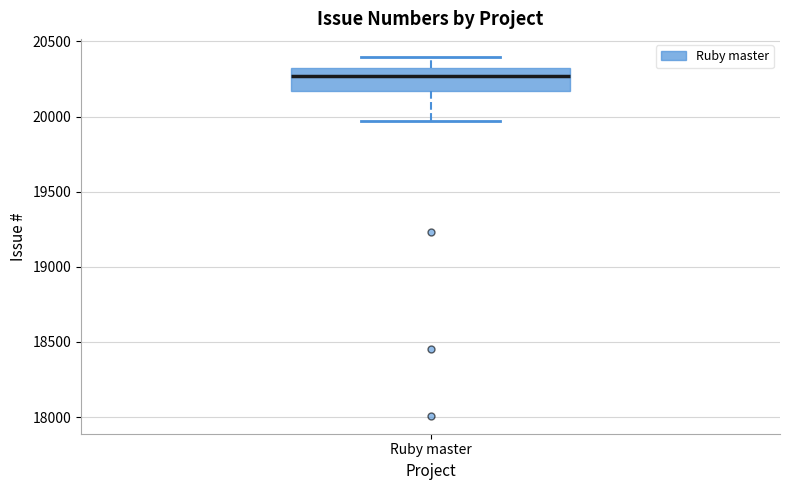

Transcribe this box plot: give where the median line is, the range the box spans, and where the two whiskers end, as read against the y-axis. The values are not printed on the chart, so give them approximately, as read against the axis.

median 20250, box 20150 to 20350, whiskers 19950 to 20400